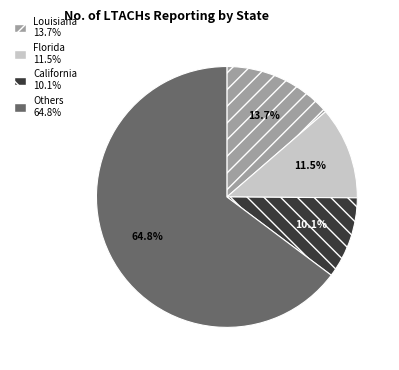

Does any single category account for the majority?

Yes